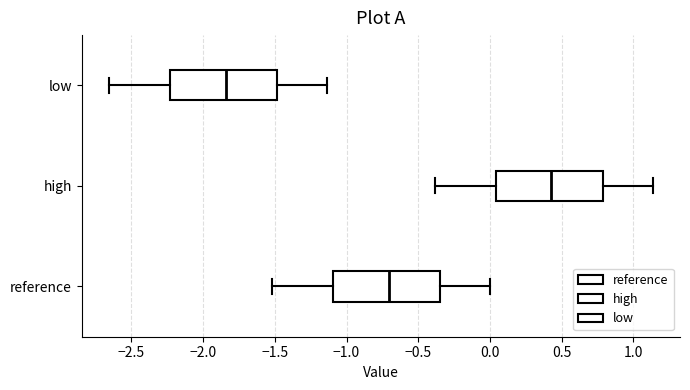

Reading bottom to top, transcribe this box plot: for each box, give where its median line is, the range the box spans, and where its two whiskers end, as read against the x-axis. The values are not printed on the chart, so give them approximately, as read against the axis.

reference: median -0.70, box -1.10 to -0.35, whiskers -1.50 to 0.00
high: median 0.45, box 0.05 to 0.80, whiskers -0.40 to 1.15
low: median -1.85, box -2.25 to -1.50, whiskers -2.65 to -1.15